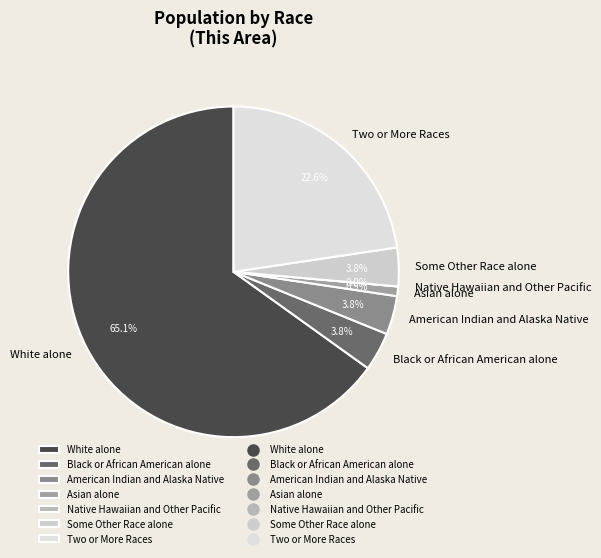

To the nearest percent, what portion does American Indian and Alaska Native represent?

4%